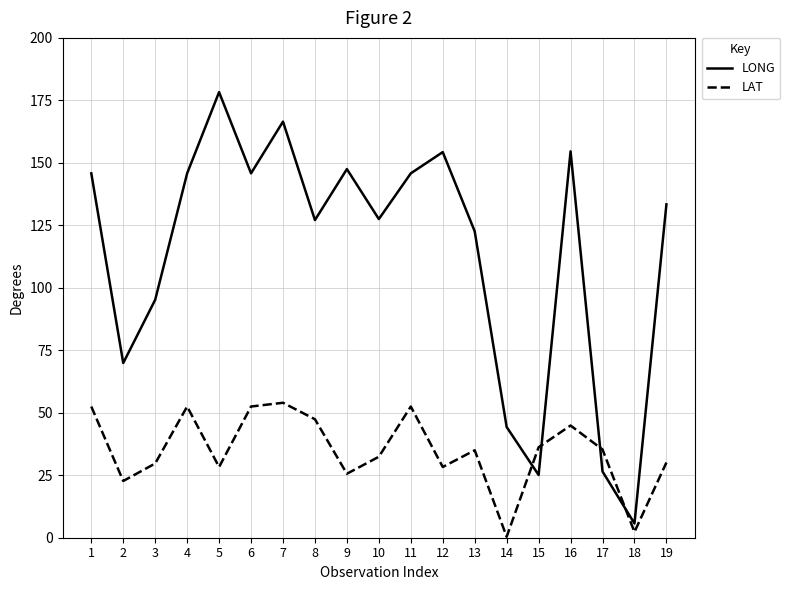

Rank the series by their maximum value, from lowest to highest.

LAT, LONG